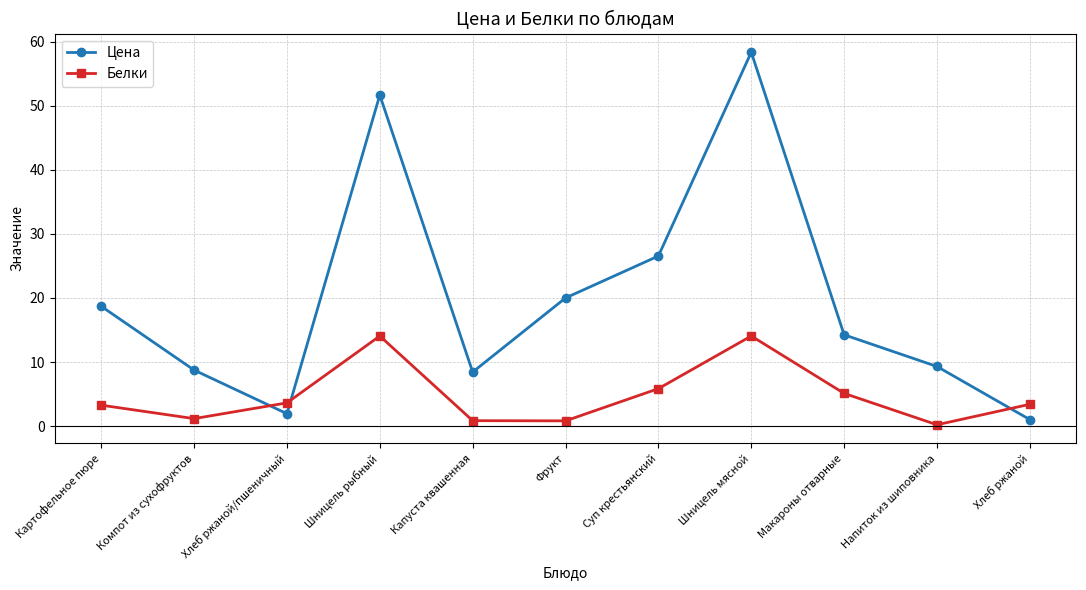

How many interior local peaks does the Белки series have?

2